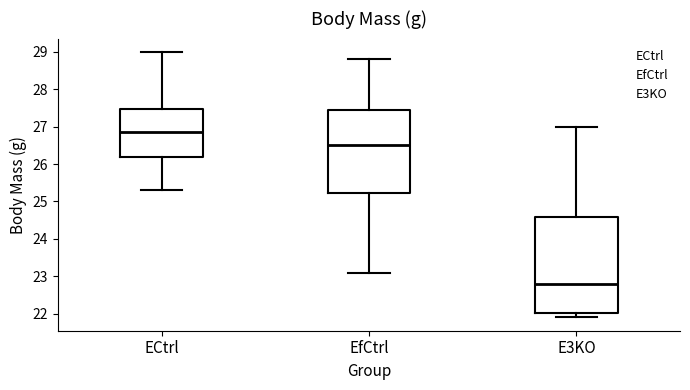

Where does the upper whisker of the box for EfCtrl end on the y-axis? The values are not printed on the chart, so give them approximately, as read against the axis.

28.8